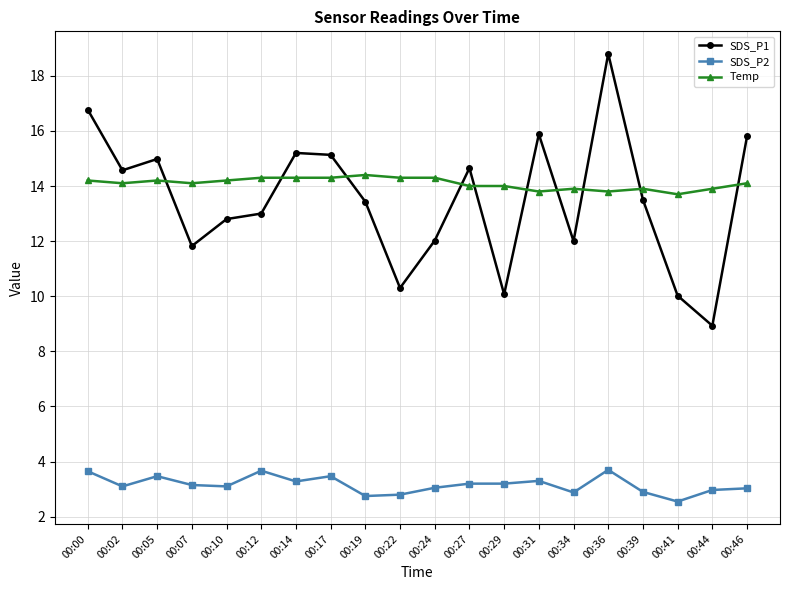

What is the sum of all SDS_P1 values?

269.7